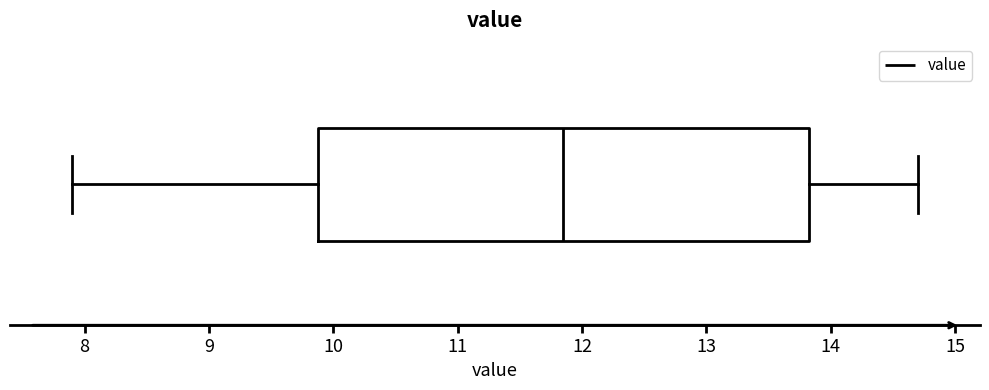

Transcribe this box plot: give where the median line is, the range the box spans, and where the two whiskers end, as read against the x-axis. The values are not printed on the chart, so give them approximately, as read against the axis.

median 11.9, box 9.9 to 13.8, whiskers 7.9 to 14.7